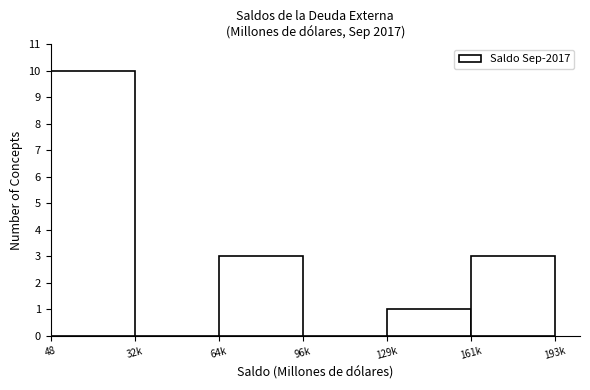

Reading left to right, list all the values displayed in this chart.

48=10	32k=0	64k=3	96k=0	129k=1	161k=3